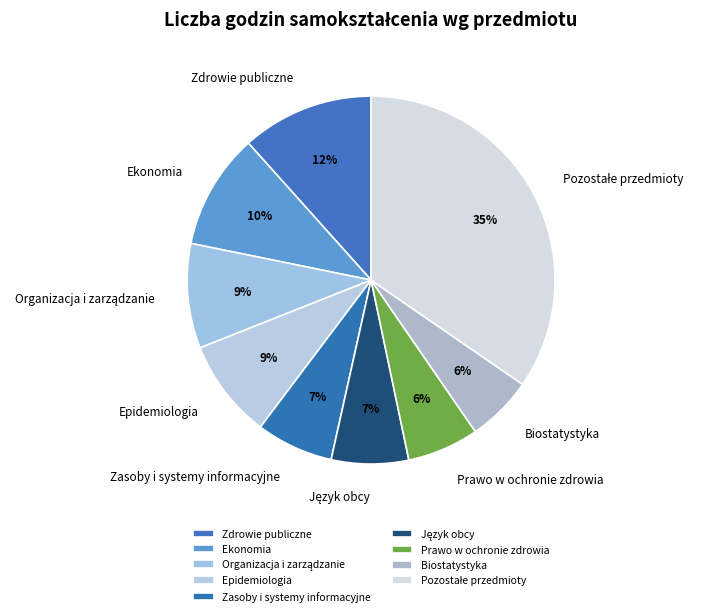

To the nearest percent, what is the average slice percentage?

11%